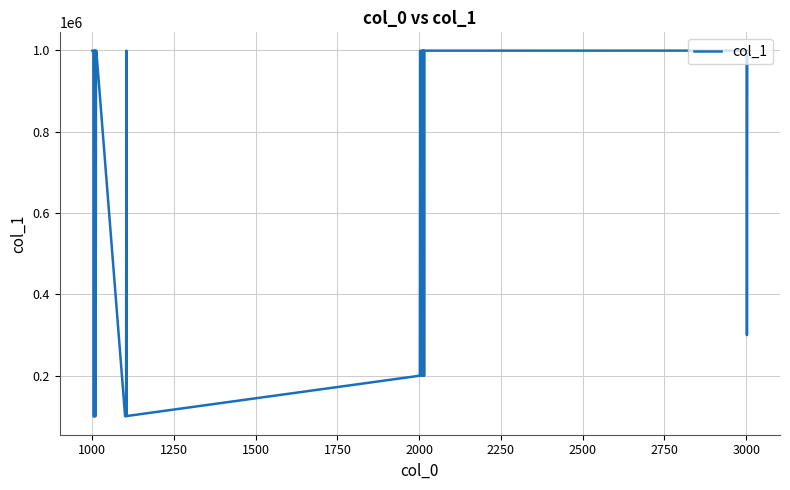

What is the difference between the maximum and minimum values?

899298